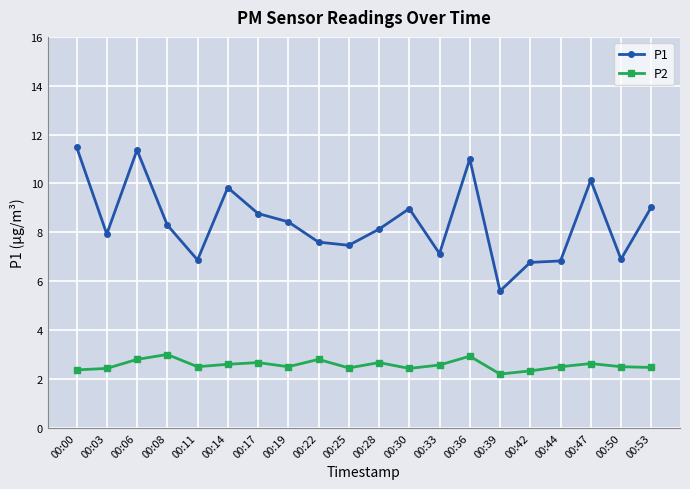

True or false: P2 has more than 2 interior local peaks.

True